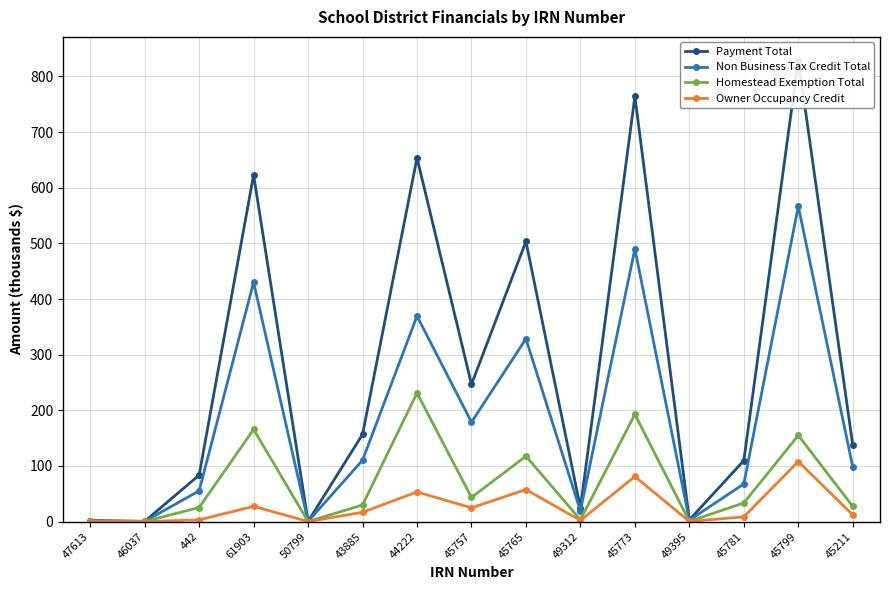

What is the spread (max minus min) of values at 43885?

140.0